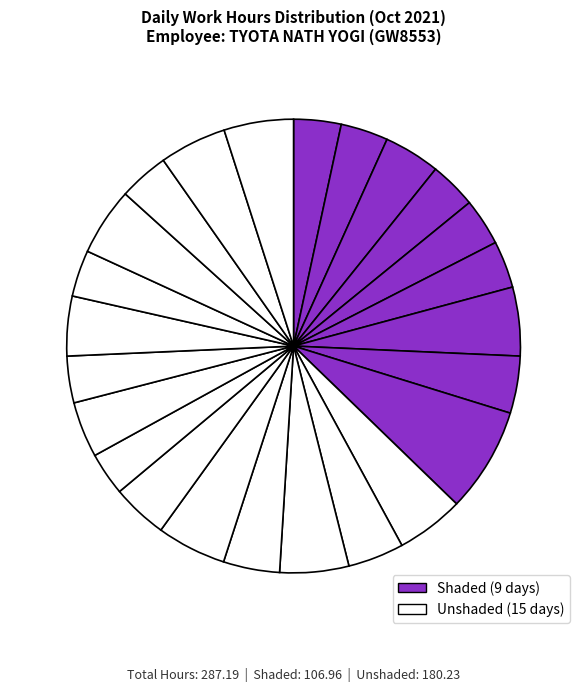

Count the number of slices in the pie.

24